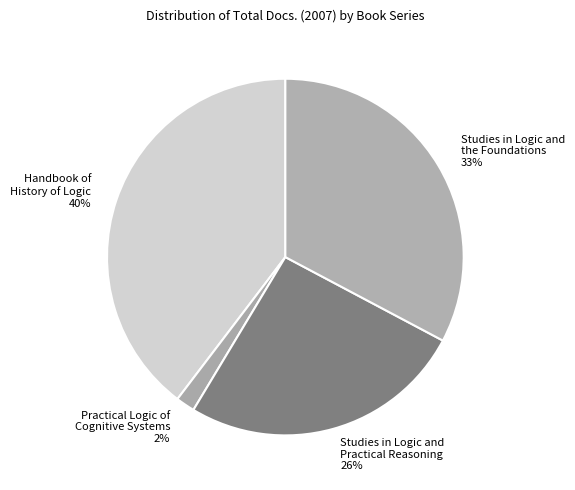

How many segments does this pie chart have?

4